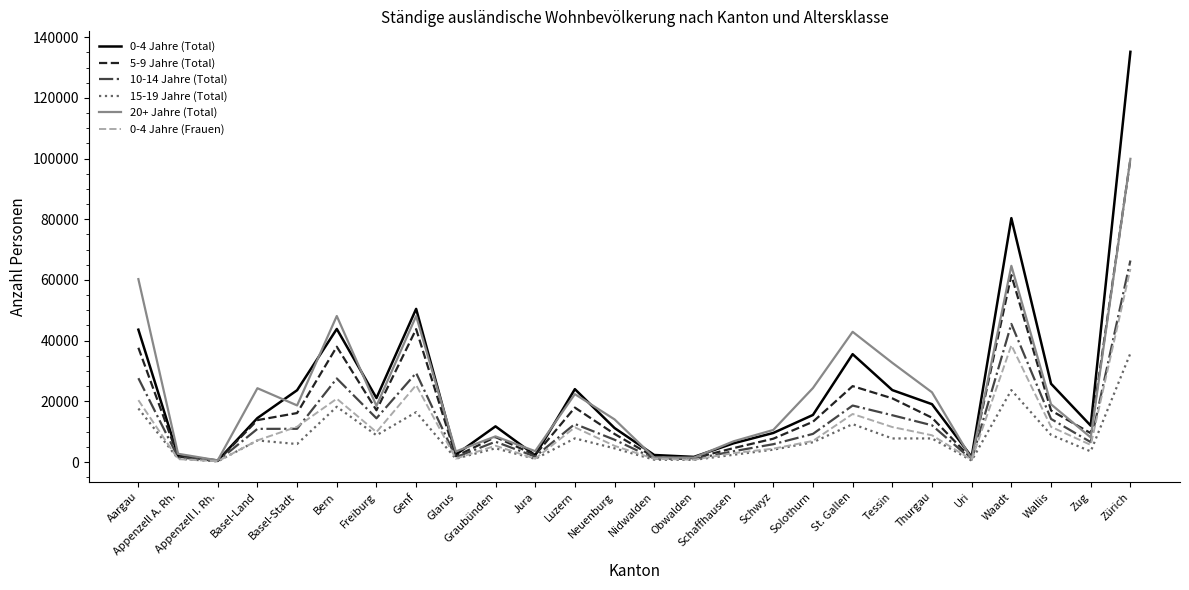

How many values in the 15-19 Jahre (Total) series are below 6508?

13